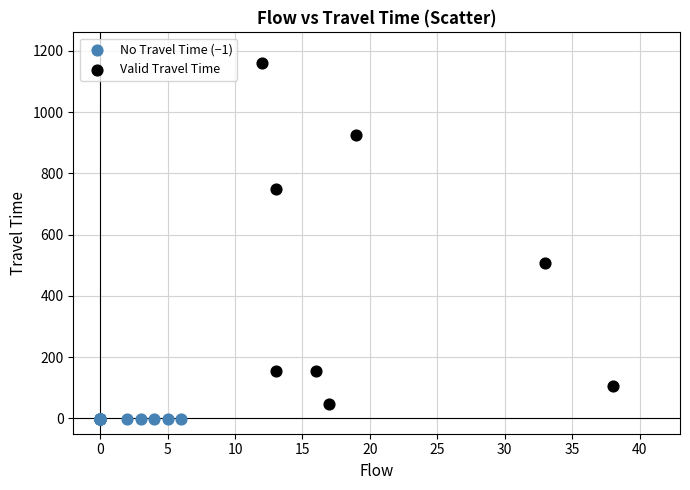

Which series reaches the maximum Y coordinate?

Valid Travel Time